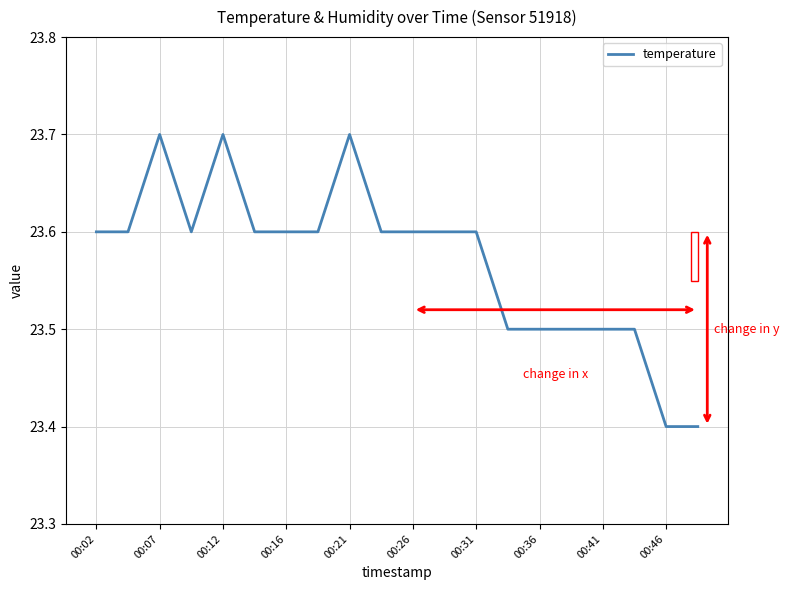

What is the minimum value shown in the chart?

23.4